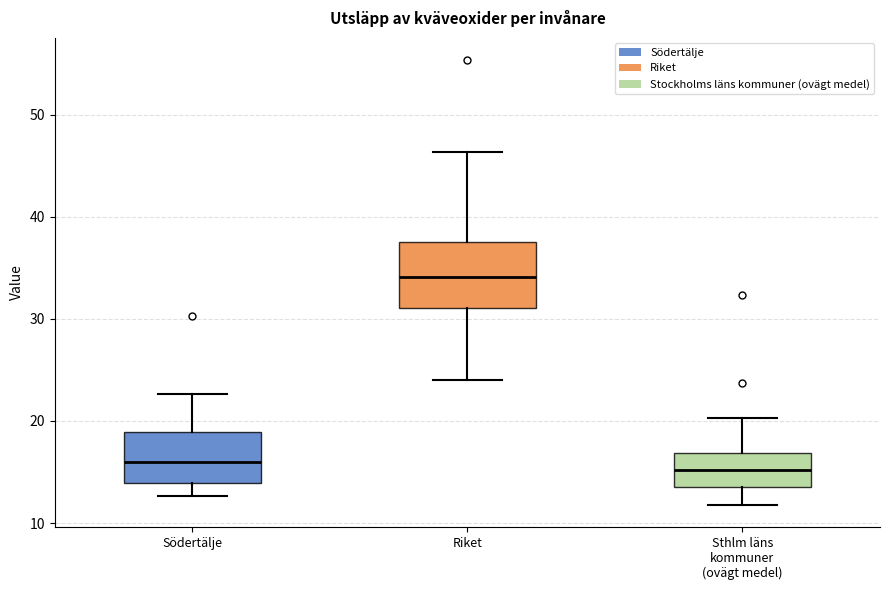

Reading left to right, read every box against the y-axis: the position of its median line, the range the box covers, and the ends of its whiskers. The values are not printed on the chart, so give them approximately, as read against the axis.

Södertälje: median 16, box 14 to 19, whiskers 13 to 23
Riket: median 34, box 31 to 38, whiskers 24 to 46
Sthlm läns kommuner (ovägt medel): median 15, box 13 to 17, whiskers 12 to 20